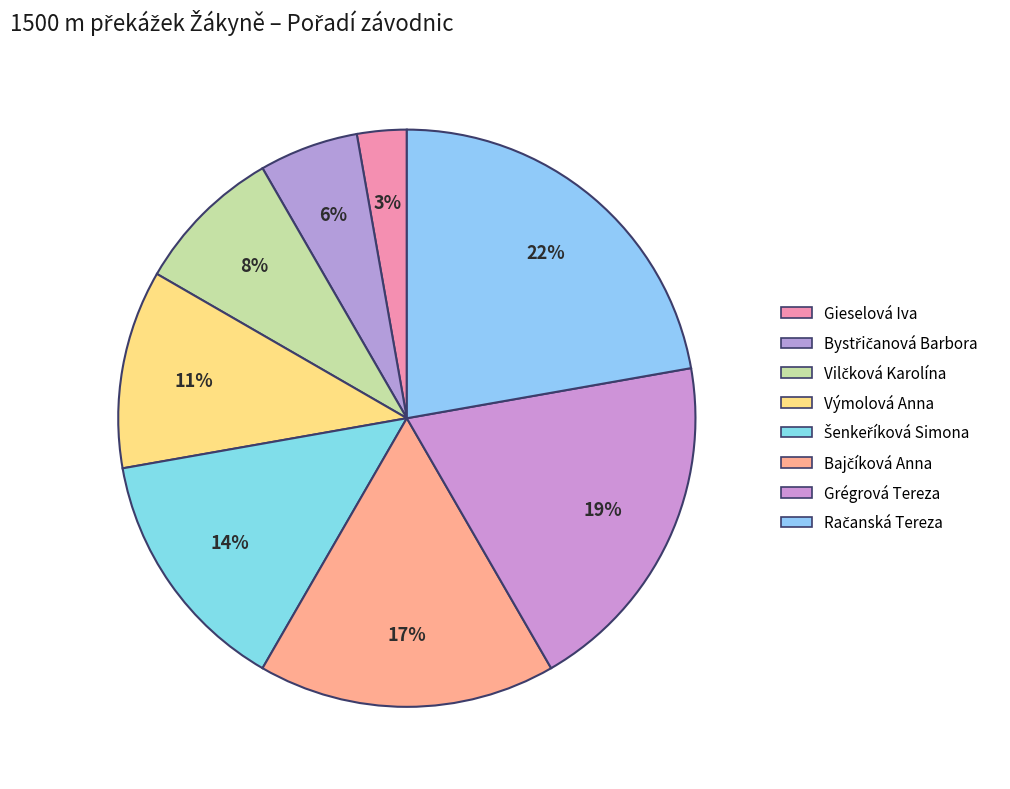

What percentage is NOT represented by Grégrová Tereza?

80.6%